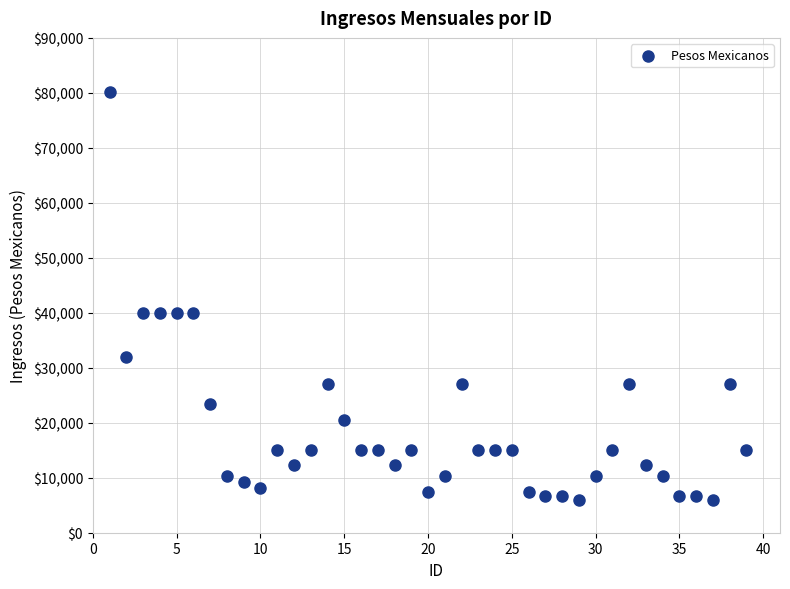

What is the range of X values (max minus min)?

38.0